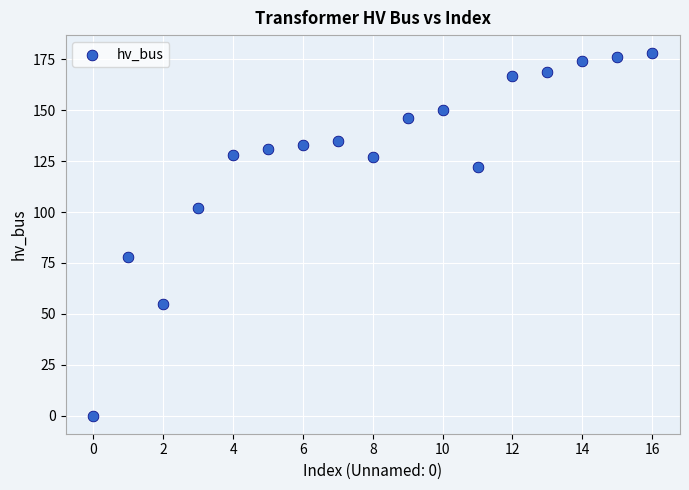

What is the range of Y values (max minus min)?

178